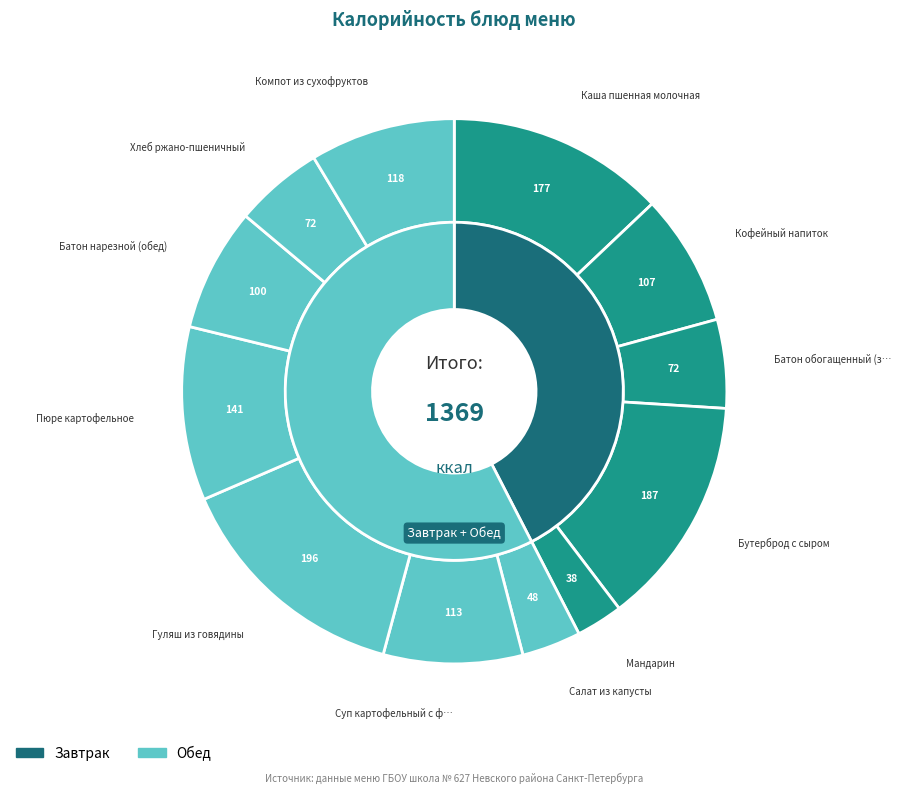

To the nearest percent, what percentage of the pie is Батон обогащенный (завтрак)?

5%